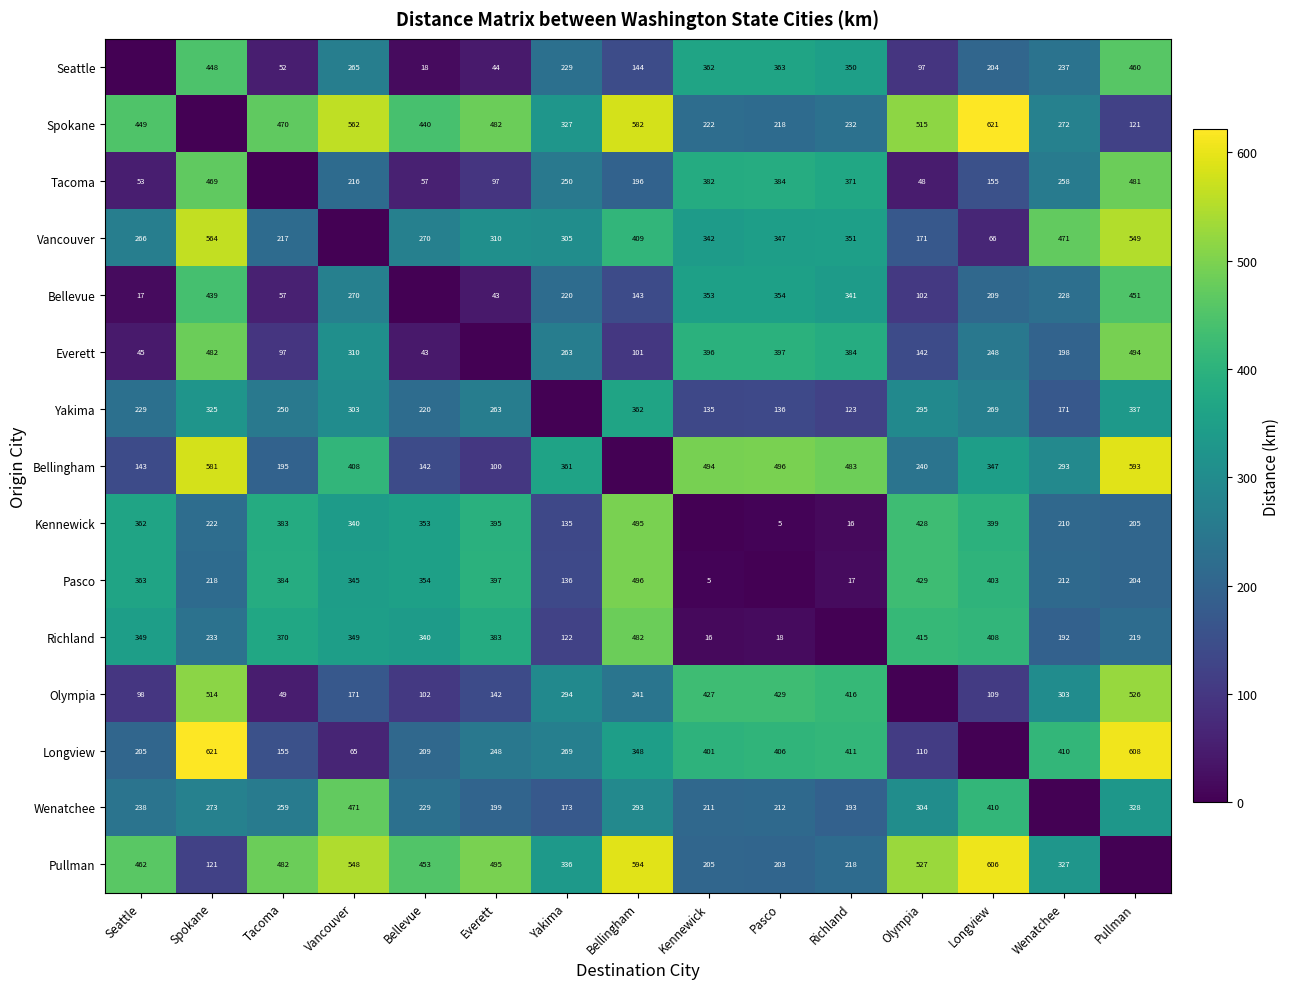

Is the value of Bellevue at Yakima greater than the value of Yakima at Richland?

Yes